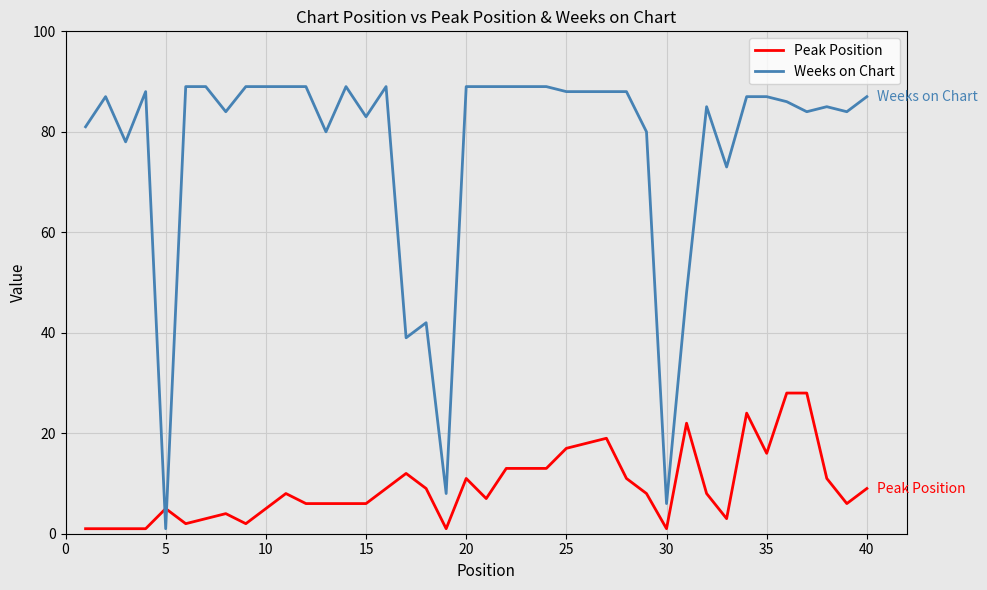

What is the highest value of the Weeks on Chart series?

89